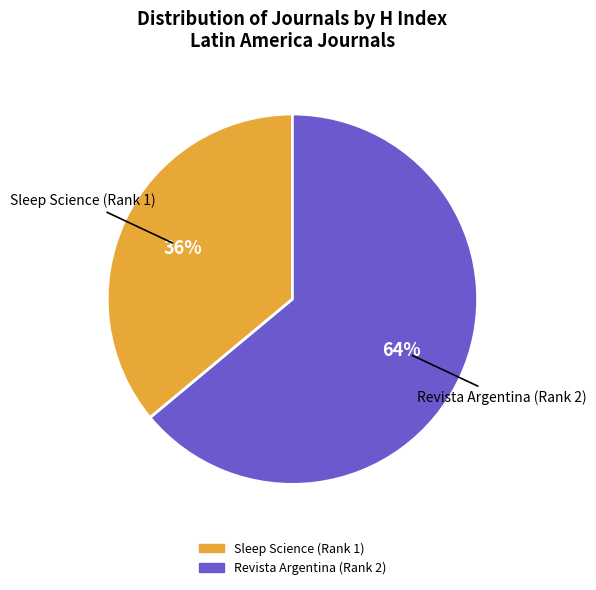

Is it true that Revista Argentina (Rank 2) is 64% of the pie?

True